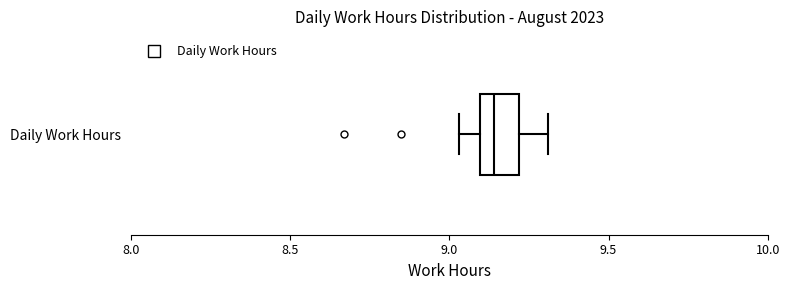

Transcribe this box plot: give where the median line is, the range the box spans, and where the two whiskers end, as read against the x-axis. The values are not printed on the chart, so give them approximately, as read against the axis.

median 9.15, box 9.10 to 9.20, whiskers 9.05 to 9.30